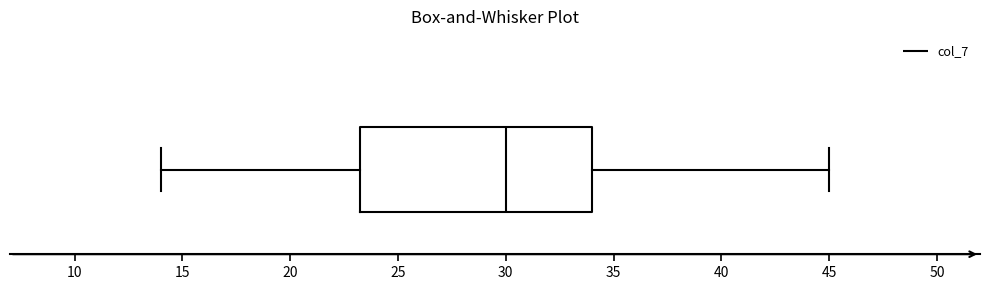

Read this box plot against the x-axis: the position of the median line, the range covered by the box, and the ends of both whiskers. The values are not printed on the chart, so give them approximately, as read against the axis.

median 30.0, box 23.5 to 34.0, whiskers 14.0 to 45.0